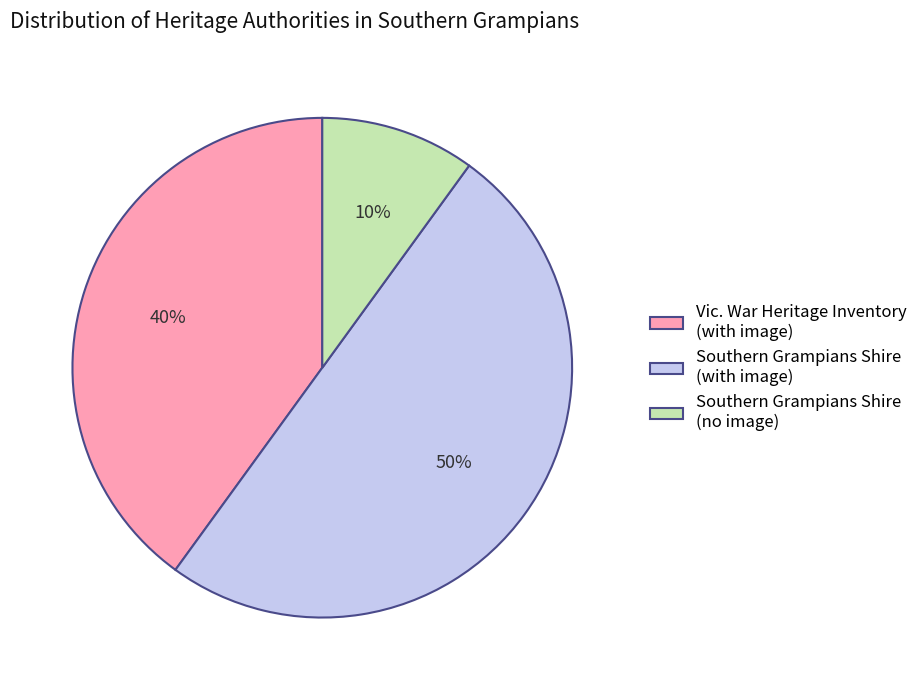

How many segments does this pie chart have?

3